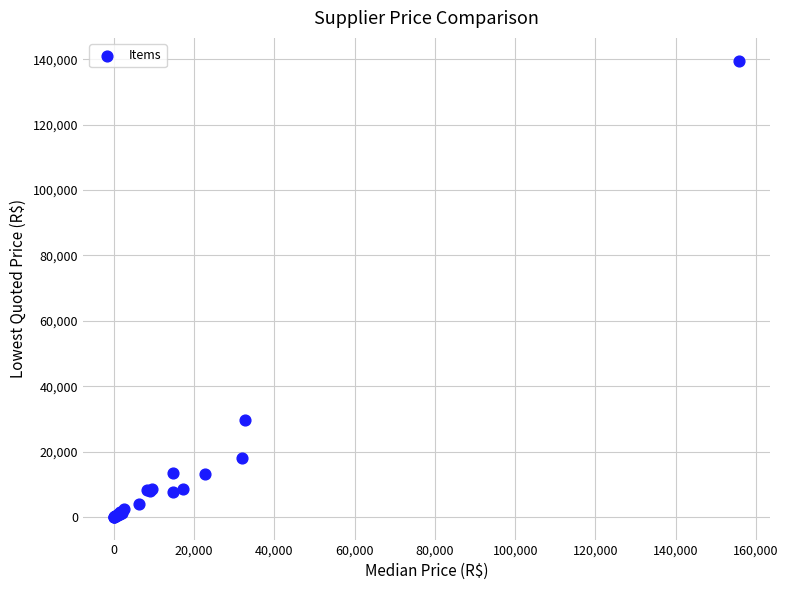

What Y value in the scatter plot is closest to 69799?

29500.0